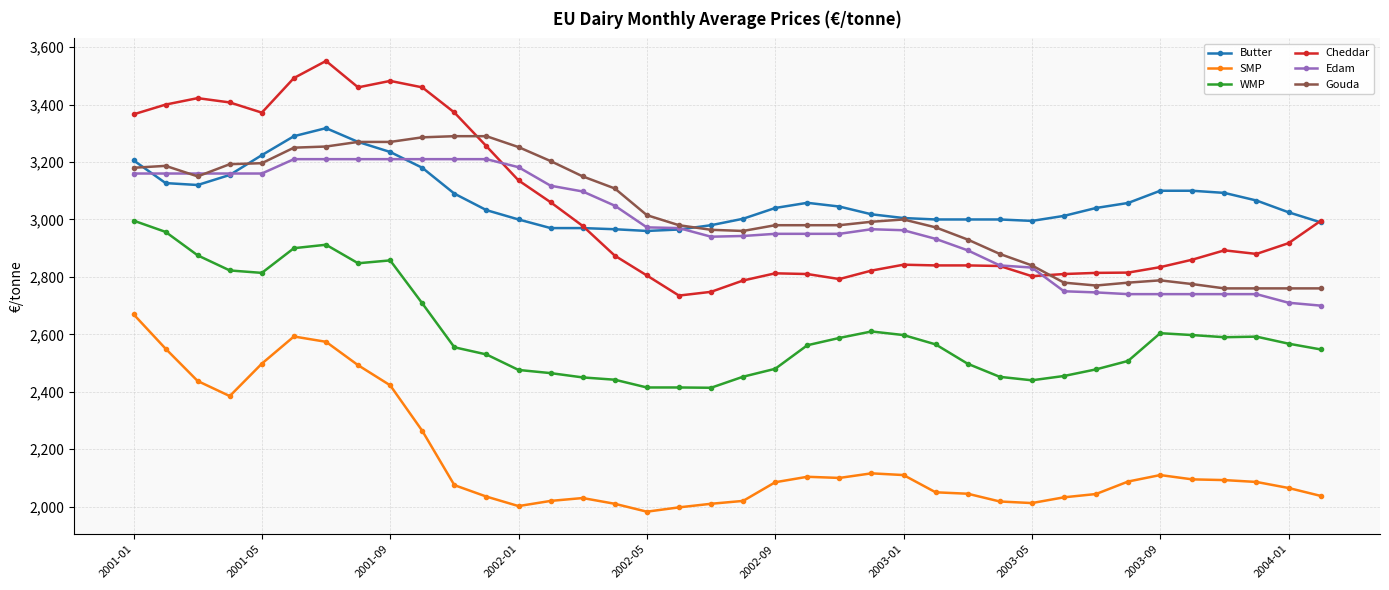

How many series are shown in this chart?

6